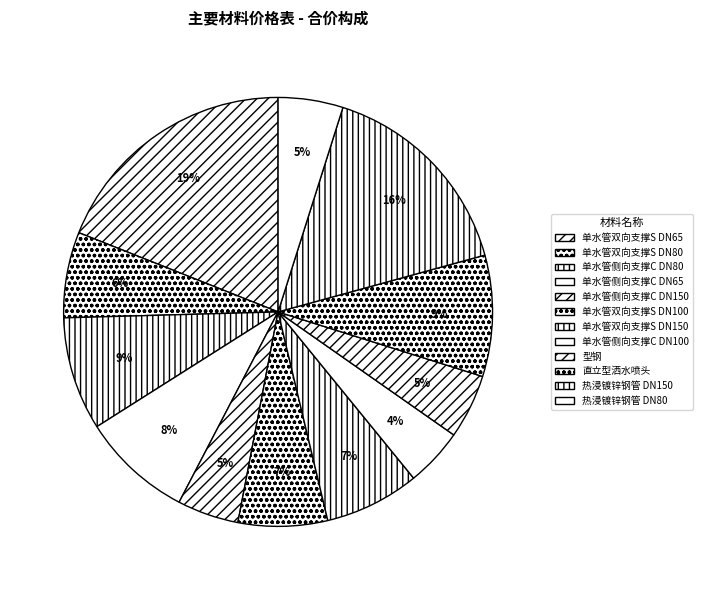

How many segments does this pie chart have?

12